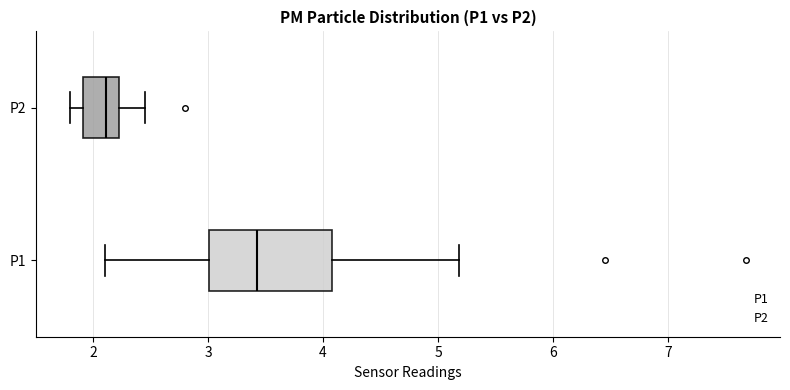

Comparing the boxes themselves (not the whiskers), which one is the widest?

P1